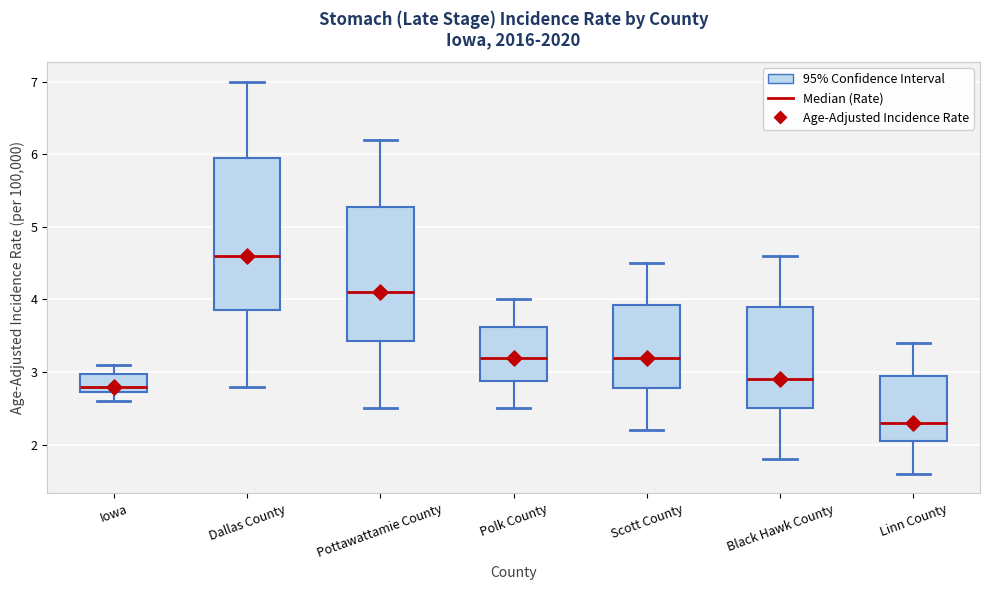

Reading left to right, transcribe this box plot: for each box, give where its median line is, the range the box spans, and where its two whiskers end, as read against the y-axis. The values are not printed on the chart, so give them approximately, as read against the axis.

Iowa: median 2.8, box 2.7 to 3.0, whiskers 2.6 to 3.1
Dallas County: median 4.6, box 3.9 to 6.0, whiskers 2.8 to 7.0
Pottawattamie County: median 4.1, box 3.4 to 5.3, whiskers 2.5 to 6.2
Polk County: median 3.2, box 2.9 to 3.6, whiskers 2.5 to 4.0
Scott County: median 3.2, box 2.8 to 3.9, whiskers 2.2 to 4.5
Black Hawk County: median 2.9, box 2.5 to 3.9, whiskers 1.8 to 4.6
Linn County: median 2.3, box 2.1 to 3.0, whiskers 1.6 to 3.4